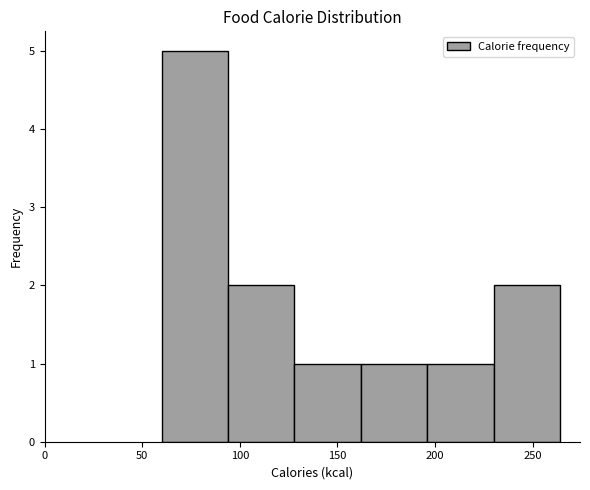

Reading left to right, transcribe this chart: for each bar, give the range it covers on the x-axis and its height. Neither the bar edges nor the heights are printed on the chart, so give them approximately, as read against the axes.

60 to 94: 5
94 to 128: 2
128 to 162: 1
162 to 196: 1
196 to 230: 1
230 to 264: 2